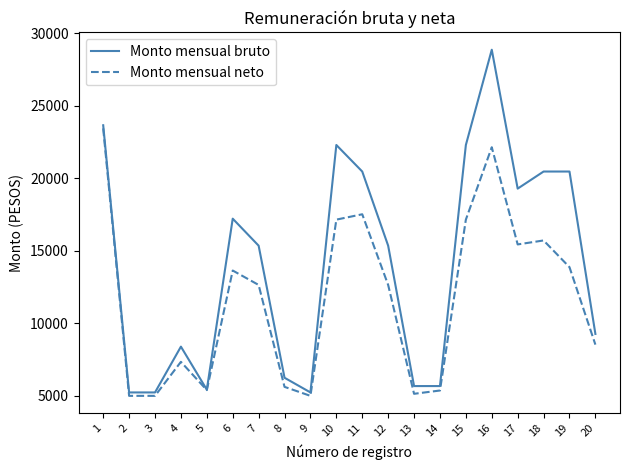

What is the sum of all Monto mensual bruto values?

281856.8